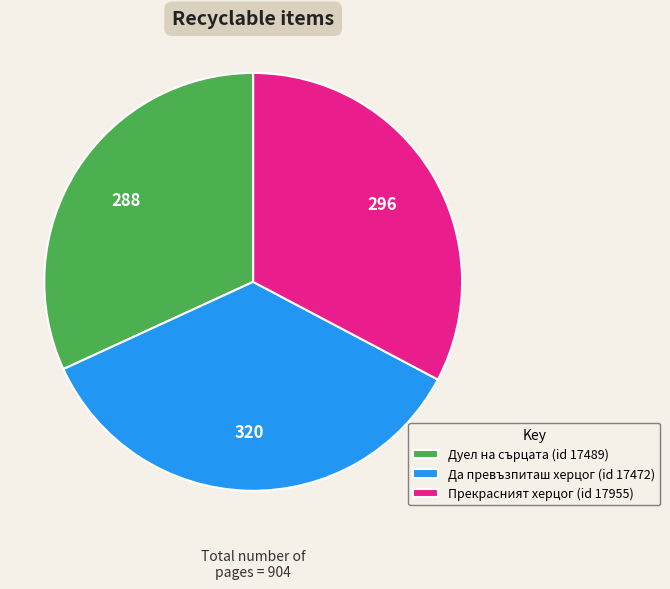

Does Да превъзпиташ херцог (id 17472) represent more than half of the total?

No